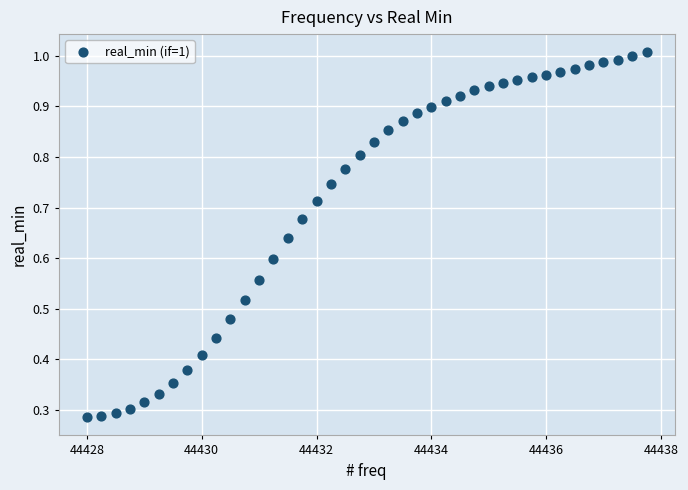

What is the range of X values (max minus min)?

9.8